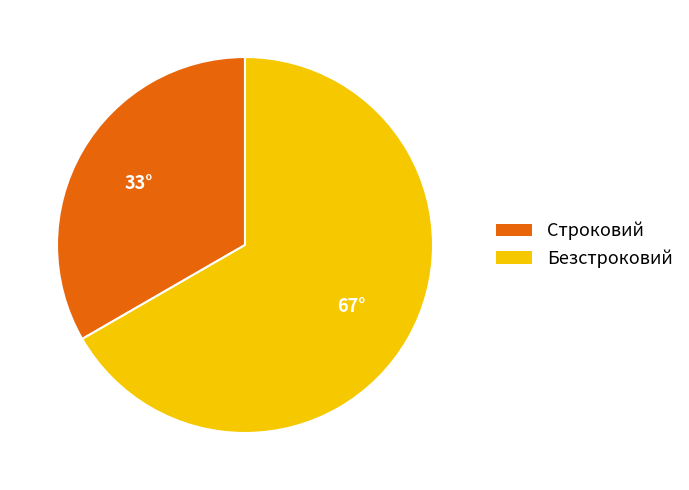

The Безстроковий slice represents 67% of the pie. True or false?

True